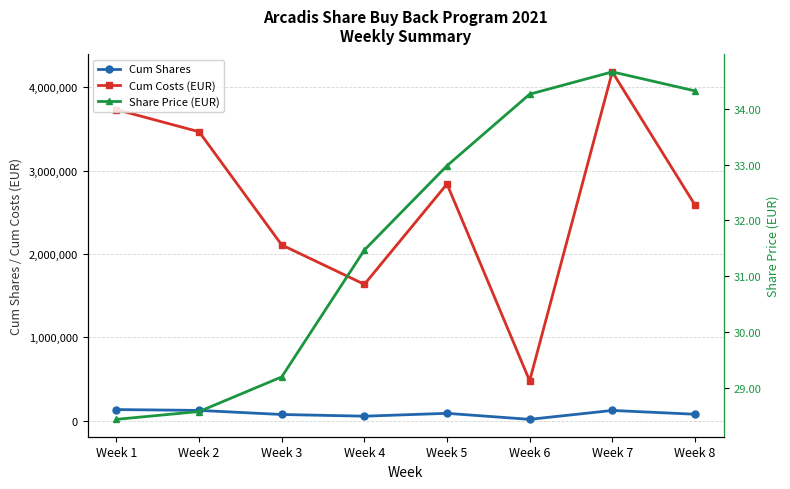

At which label does Cum Costs (EUR) reach its minimum?

Week 6